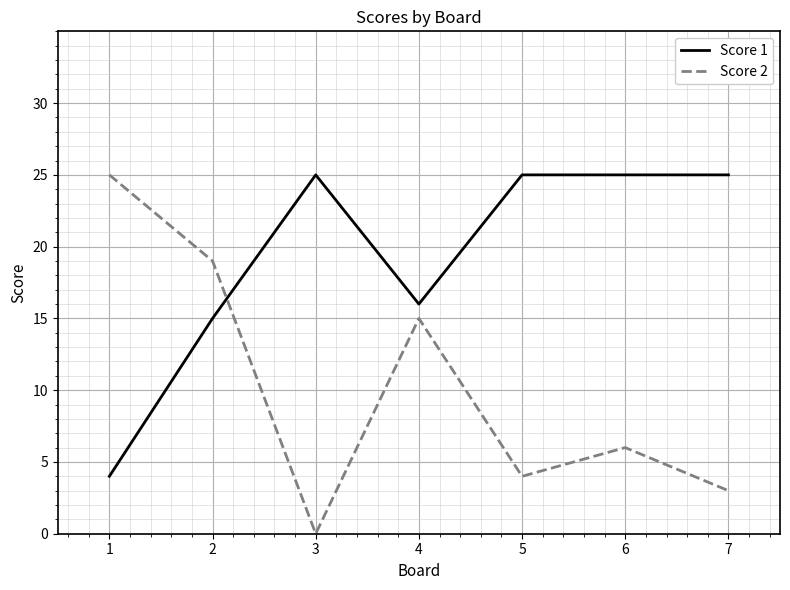

Which series has the widest spread of values?

Score 2